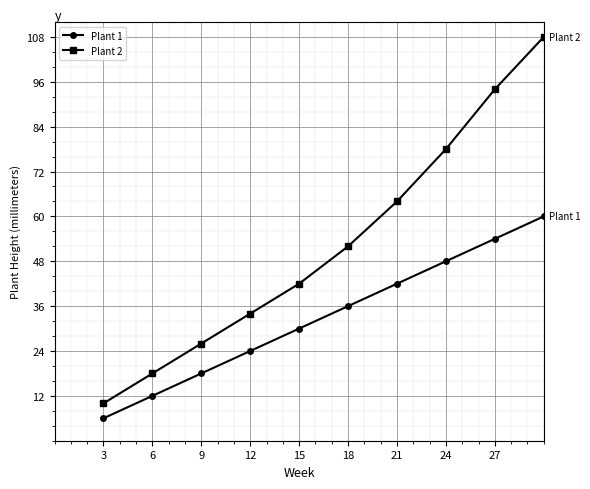

Reading left to right, extract all data points from this chart.

Plant 1: 6	12	18	24	30	36	42	48	54	60
Plant 2: 10	18	26	34	42	52	64	78	94	108